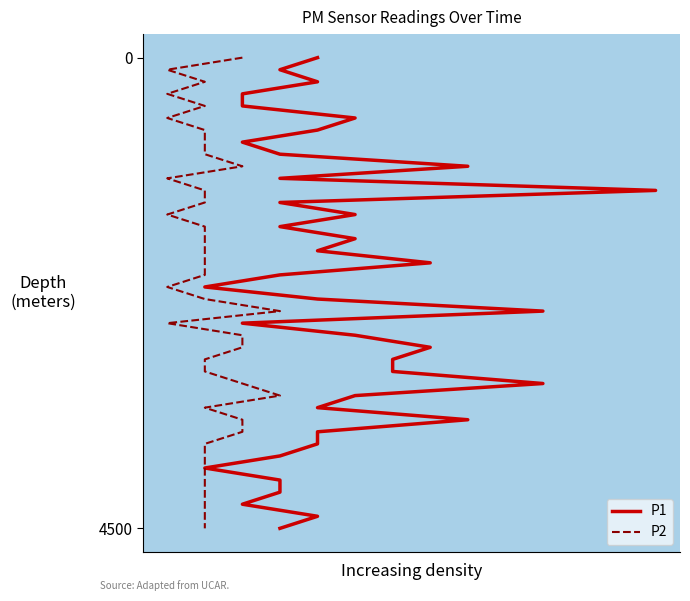

What is the average value of the P2 series?

20